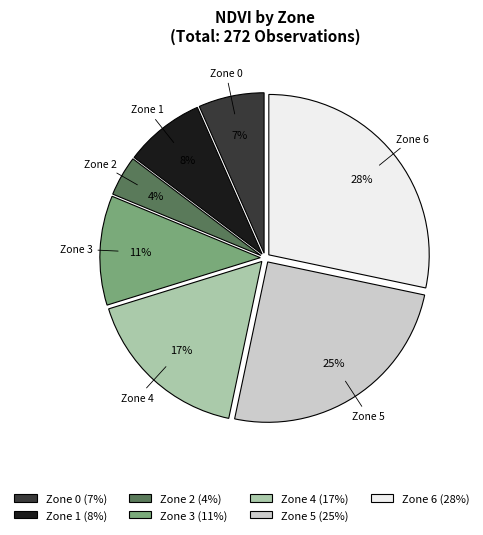

Which has a higher value, Zone 4 (17%) or Zone 2 (4%)?

Zone 4 (17%)